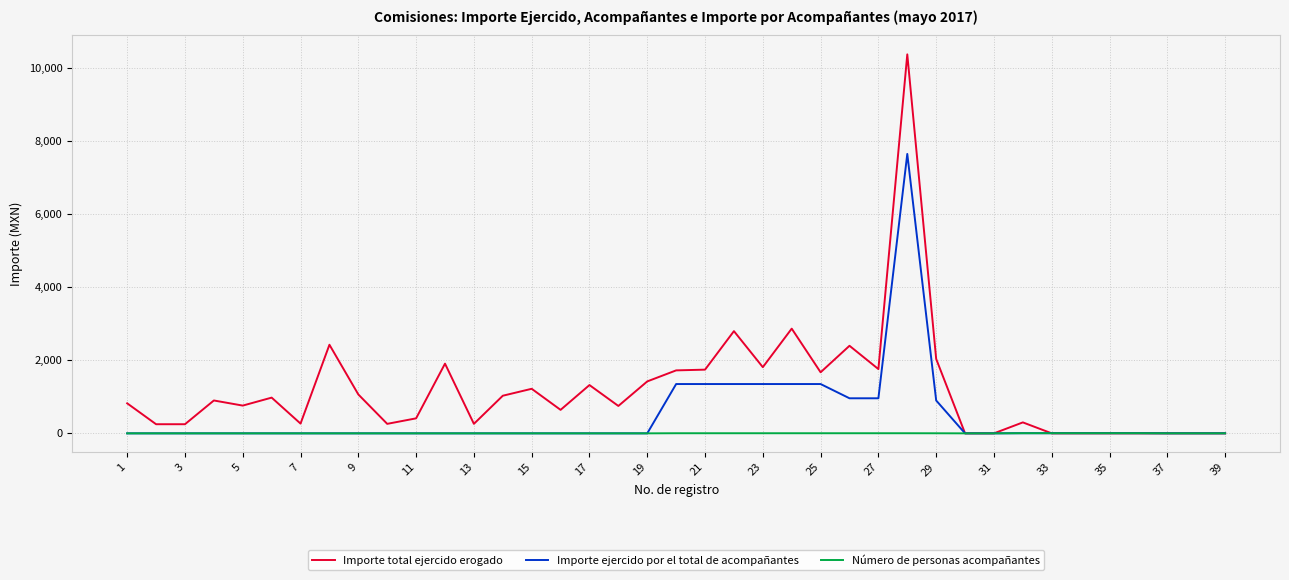

After their last crossing, which series has the higher values: Importe total ejercido erogado or Importe ejercido por el total de acompañantes?

Importe ejercido por el total de acompañantes